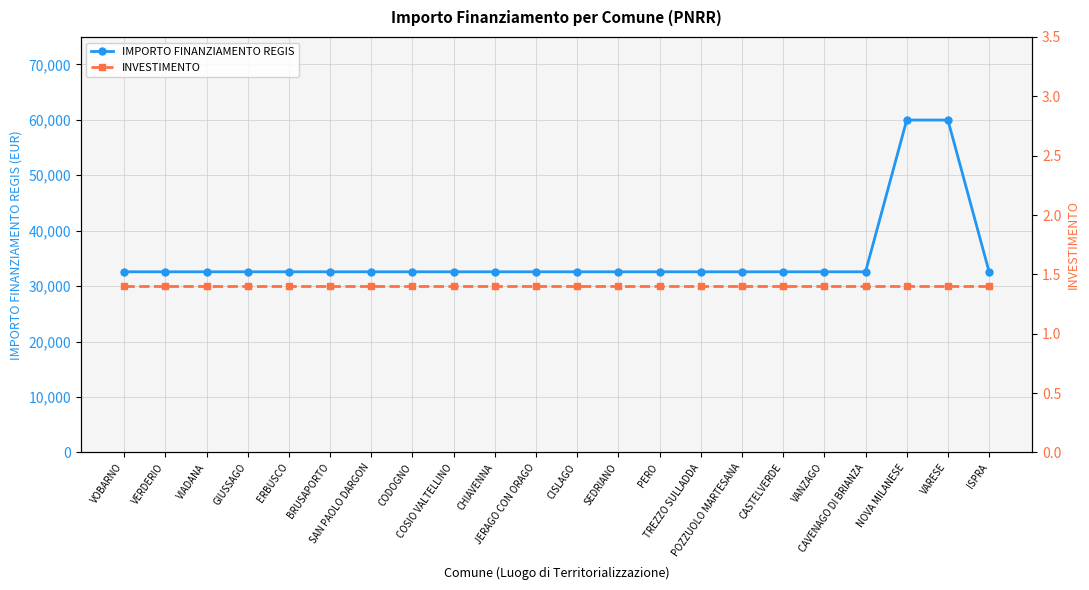

At which category is the sum across all series the highest?

NOVA MILANESE